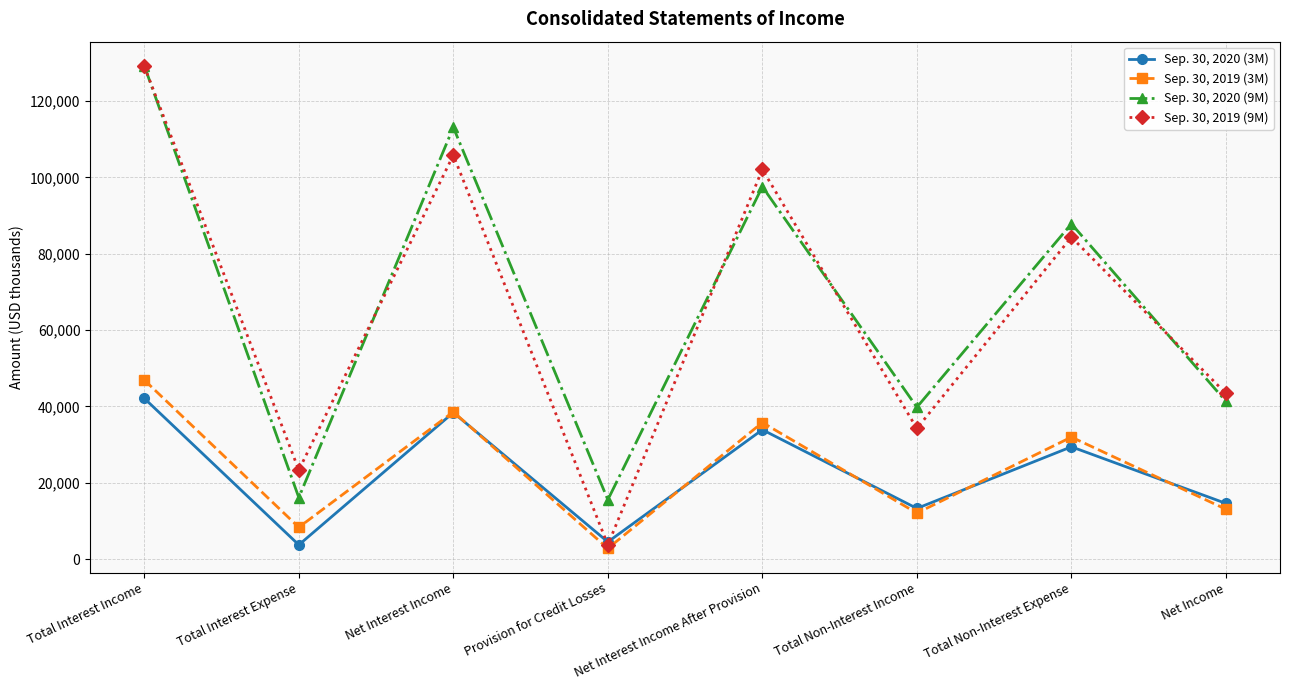

Where is the first local minimum for Sep. 30, 2020 (3M)?

Total Interest Expense